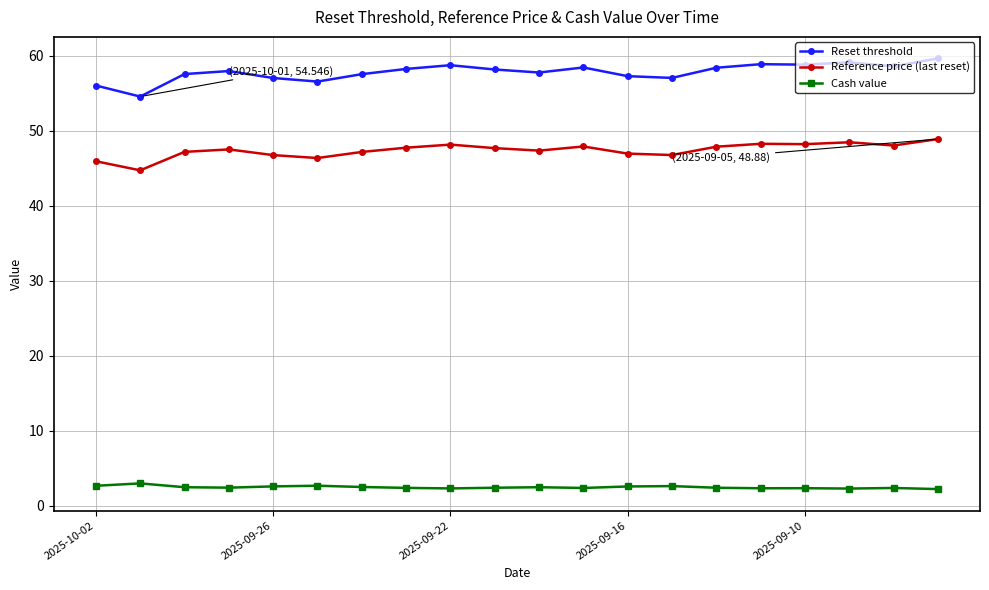

Rank the series by their average value, from lowest to highest.

Cash value, Reference price (last reset), Reset threshold